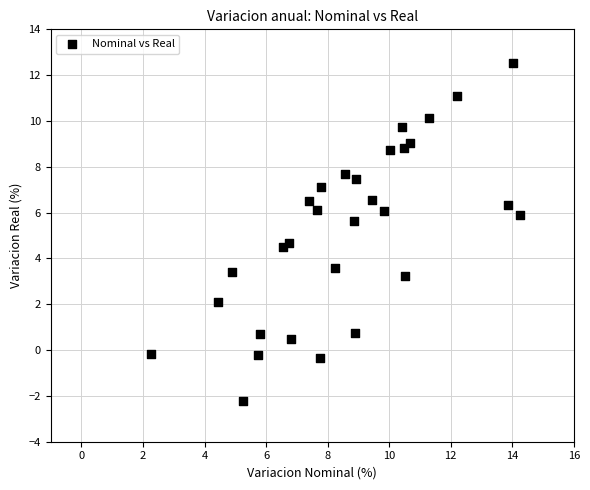

What Y value in the scatter plot is closest to 5?

4.7